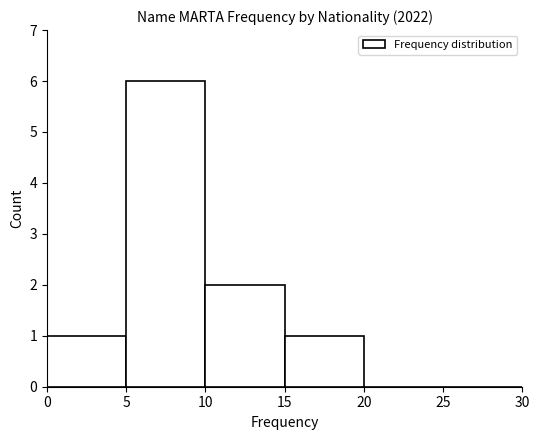

Over which range of the x-axis is the bar tallest?

5 to 10